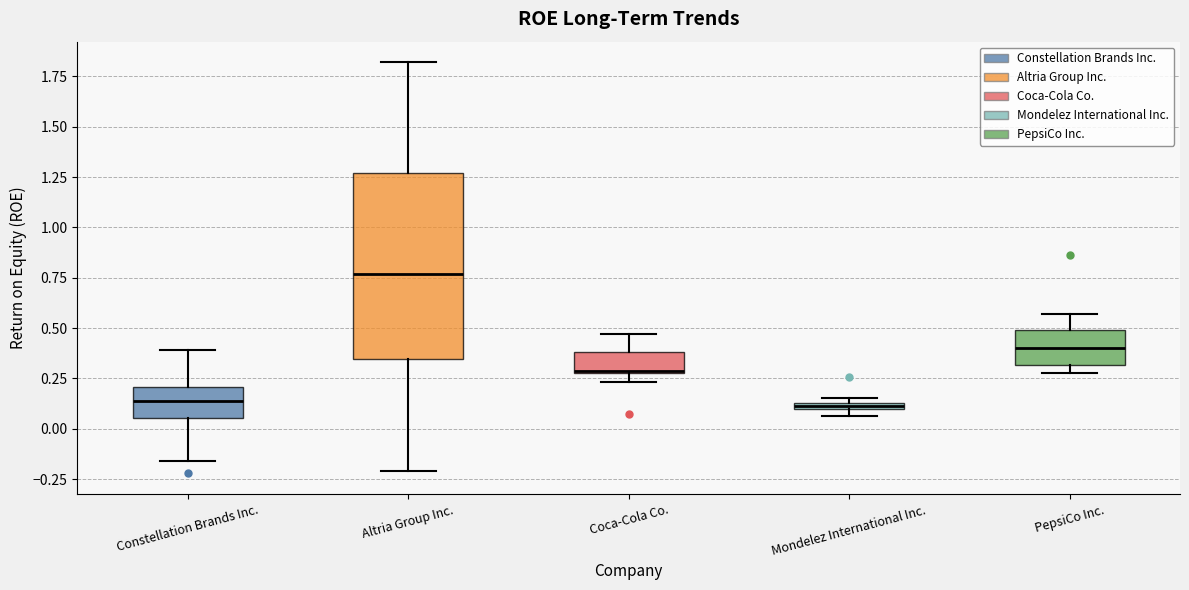

Where does the lower whisker of the box for Altria Group Inc. end on the y-axis? The values are not printed on the chart, so give them approximately, as read against the axis.

-0.20